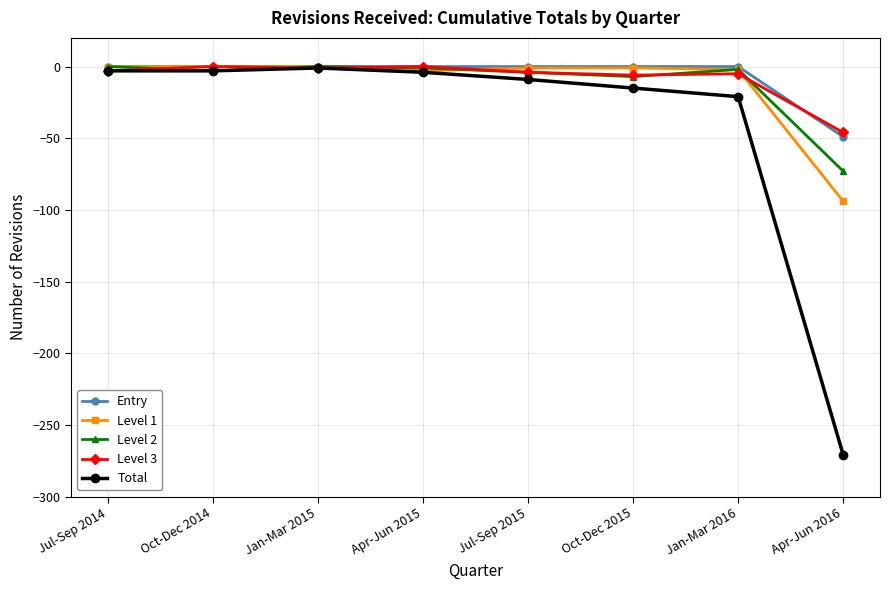

The value of Entry at Oct-Dec 2015 is 21. True or false?

False